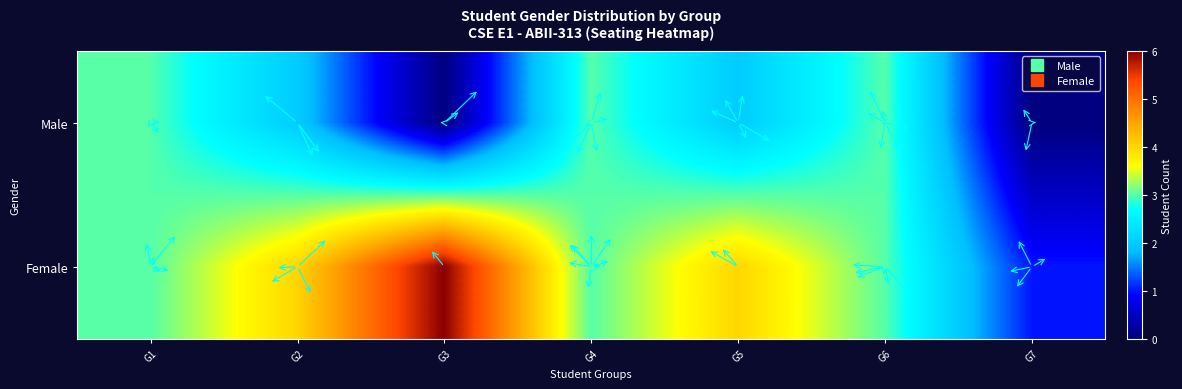

Rank the series at G2 from highest to lowest value.

Female, Male